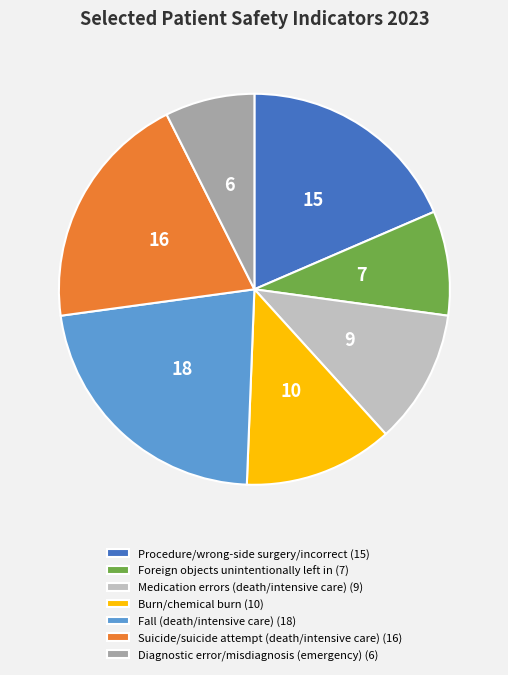

Which slice is the smallest?

Diagnostic error/misdiagnosis (emergency) (6)